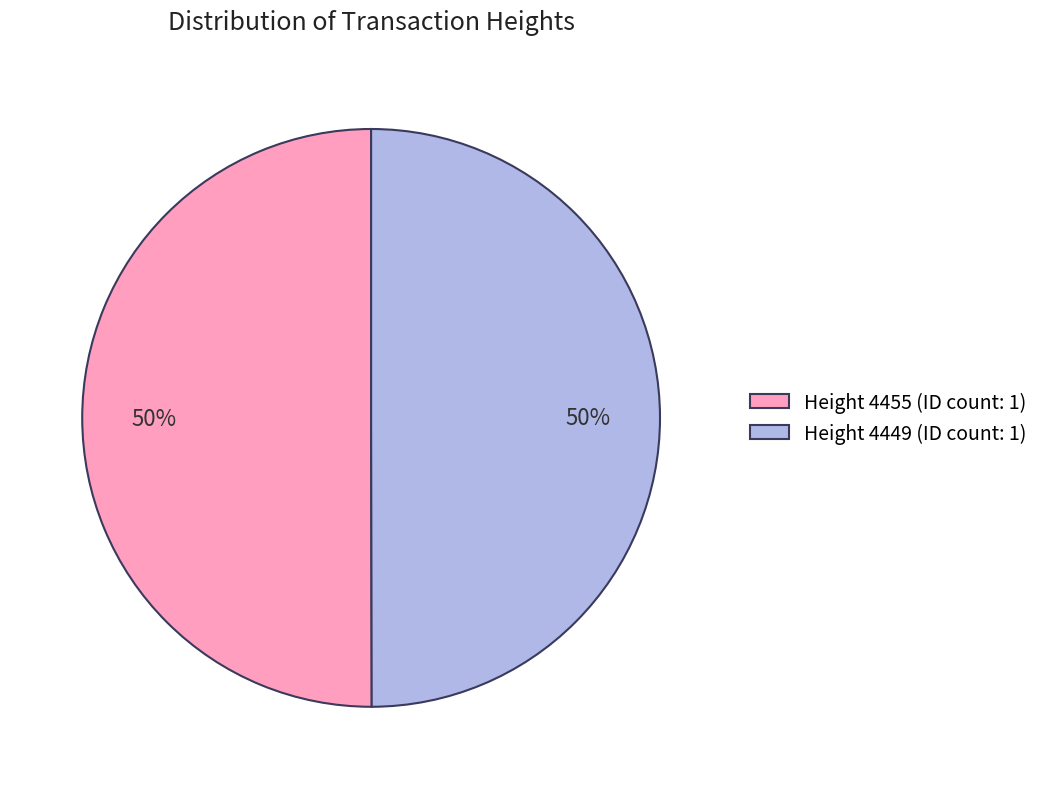

What percentage is the Height 4449 (ID count: 1) slice, to the nearest percent?

50%